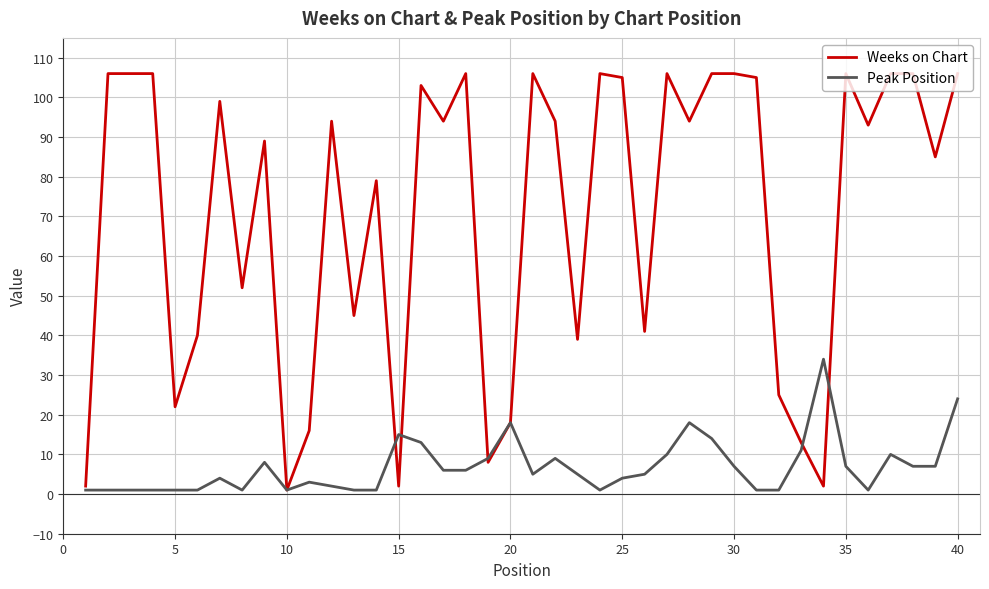

Rank the series by their average value, from lowest to highest.

Peak Position, Weeks on Chart